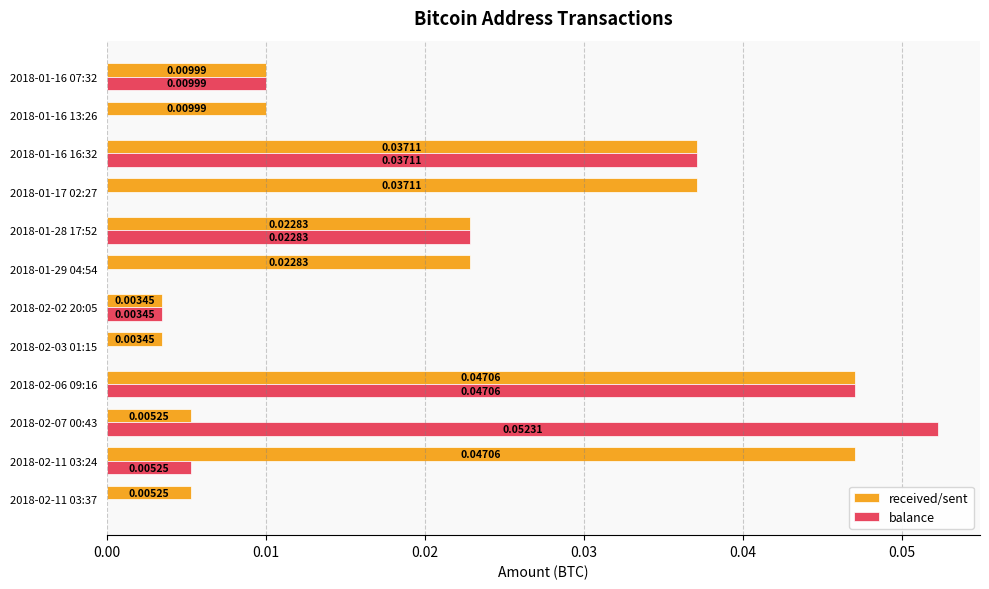

Which series has the largest total across all categories?

received/sent